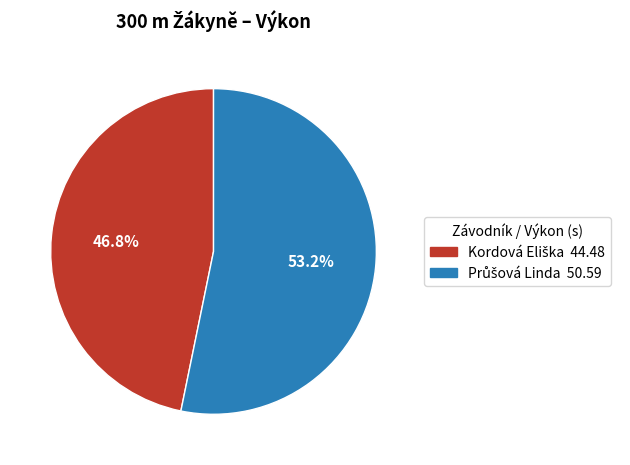

Is there any slice that represents more than half of the pie?

Yes